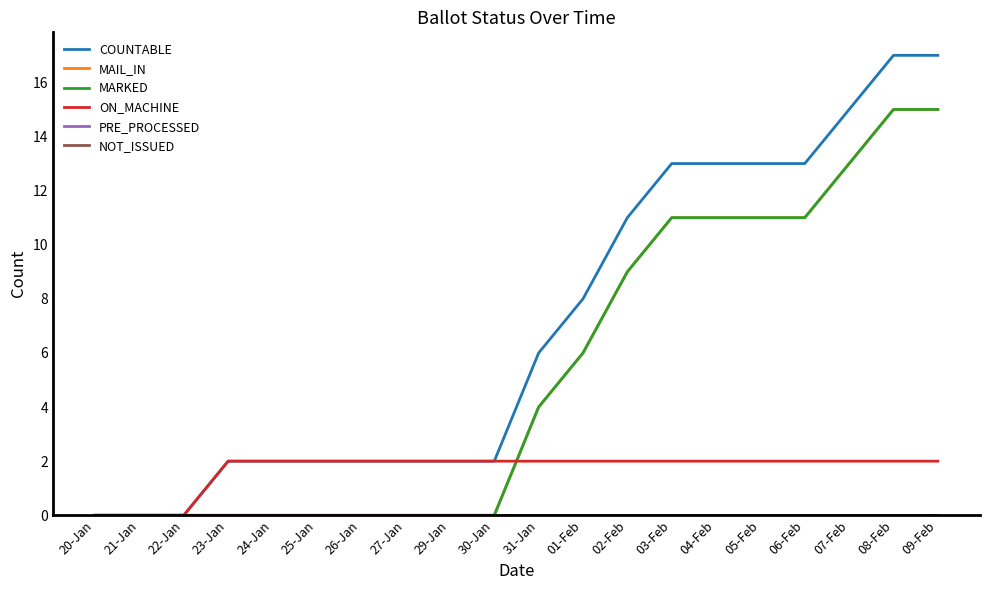

Which series has the widest spread of values?

COUNTABLE